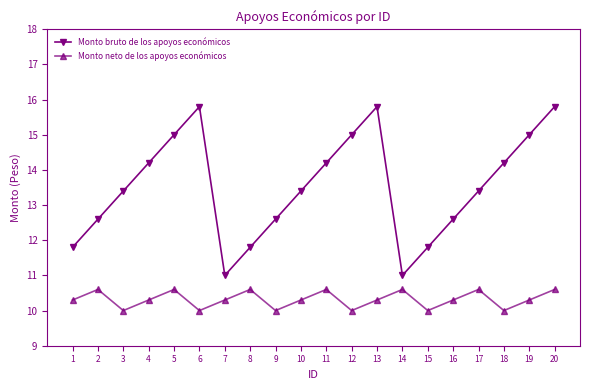

How many lines are shown in the chart?

2